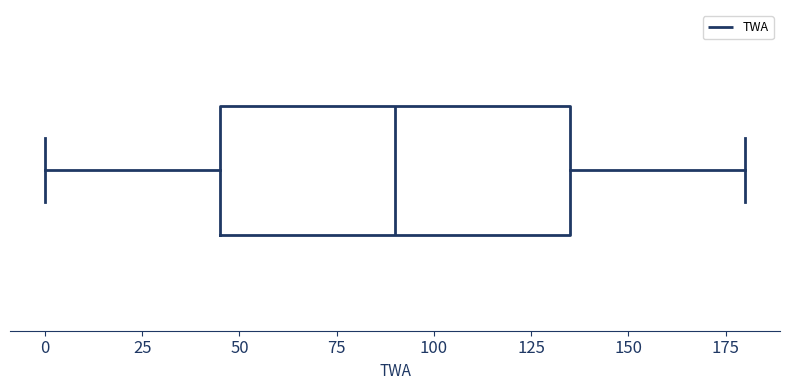

Where is the right edge of the box on the x-axis? The values are not printed on the chart, so give them approximately, as read against the axis.

135